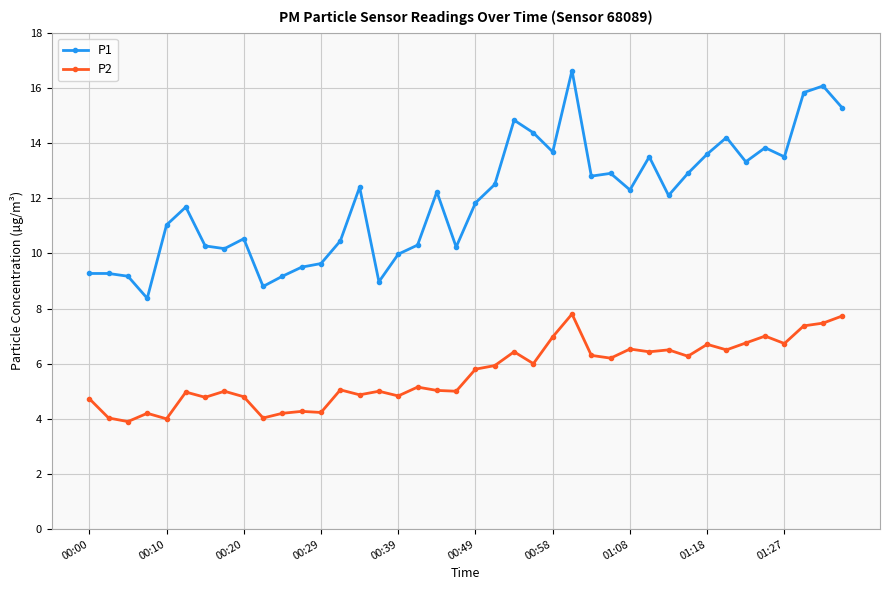

True or false: P1 has more than 1 points higher than both neighbors.

True